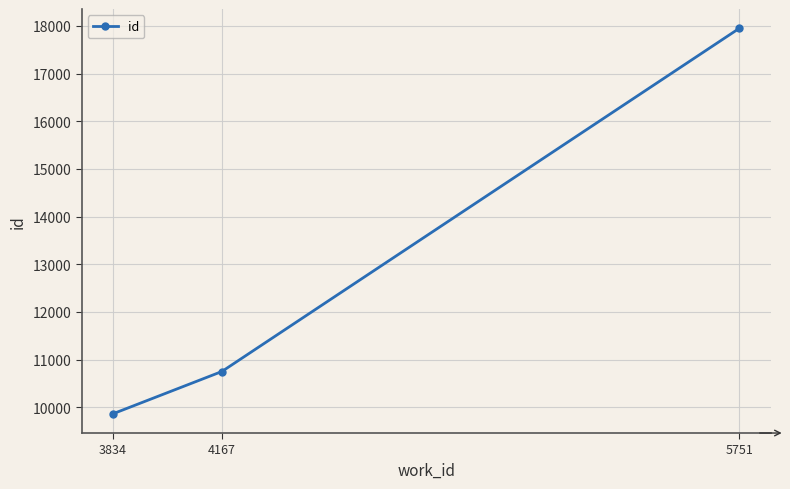

True or false: the data shows 27925 at 5751.

False